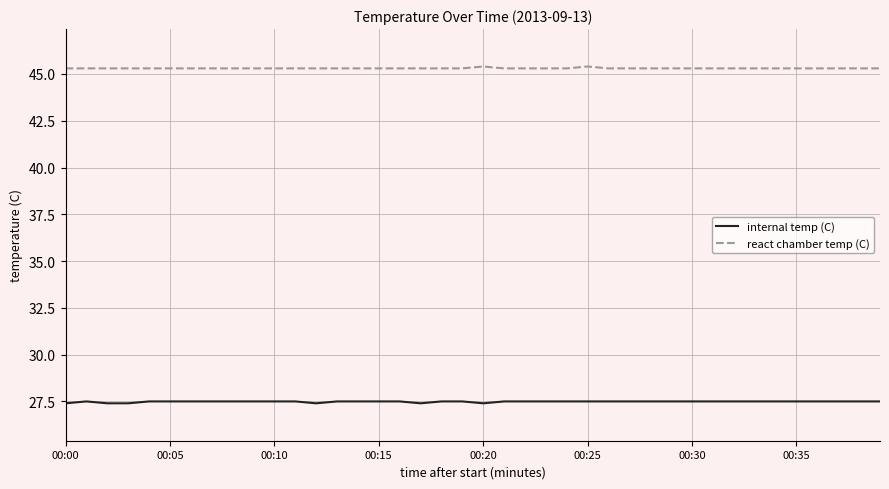

Rank the series by their maximum value, from lowest to highest.

internal temp (C), react chamber temp (C)